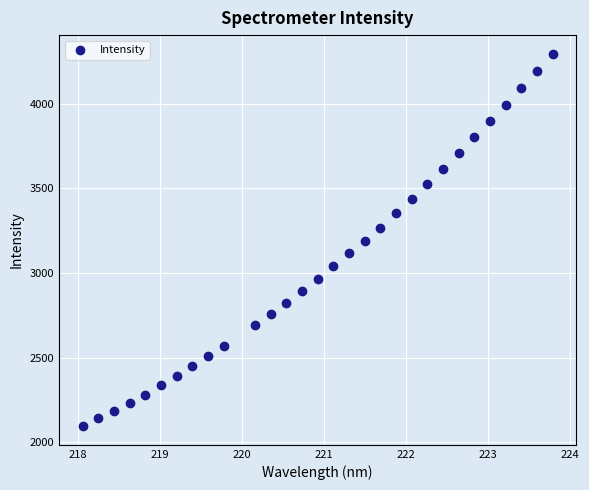

What is the range of X values (max minus min)?

5.7